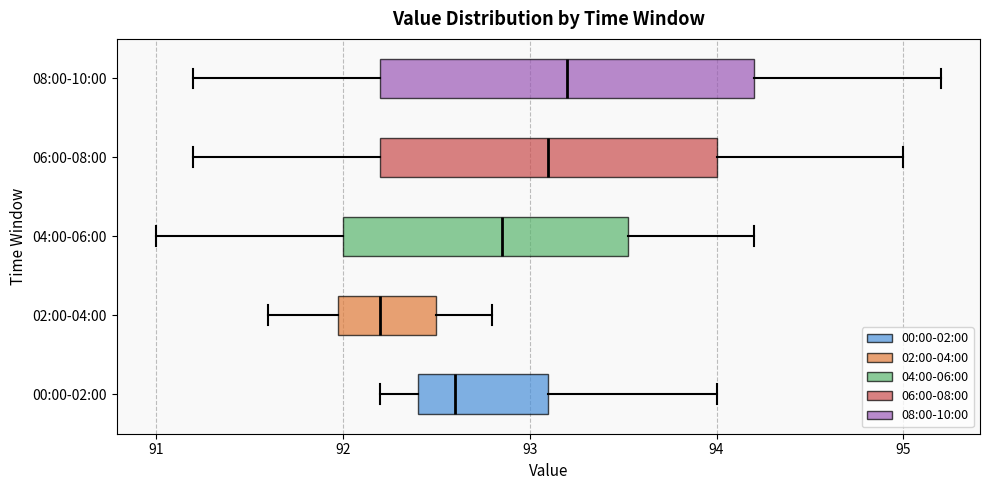

Which box has the furthest to the left median line?

02:00-04:00